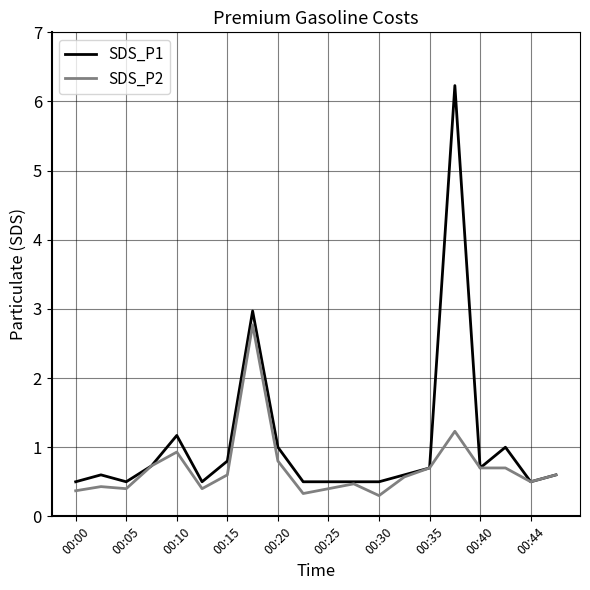

Which series has the largest total across all categories?

SDS_P1